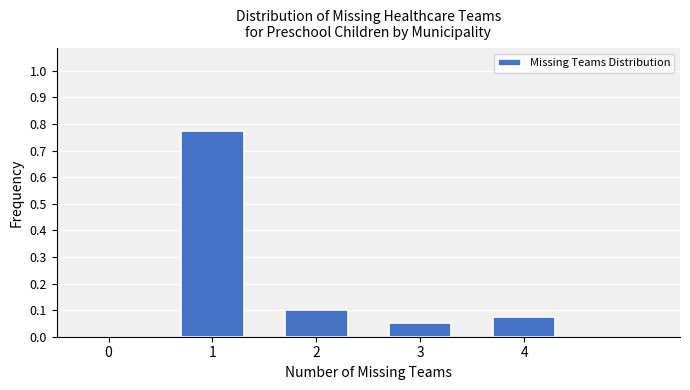

Which label corresponds to the smallest value in the chart?

3